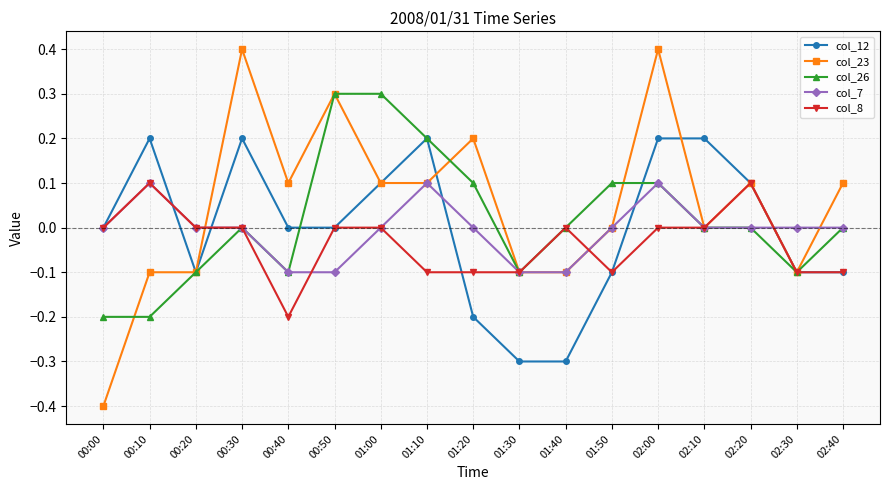

Which series changed the most between 01:00 and 01:20?

col_12